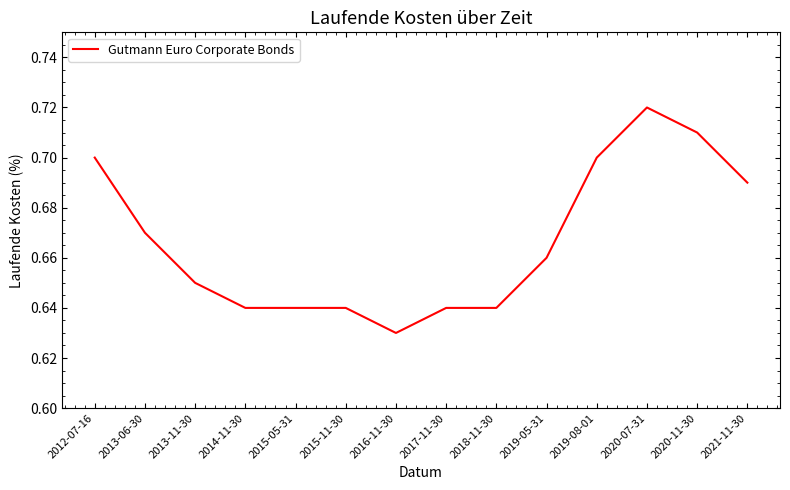

What position from the left is 2013-11-30?

3